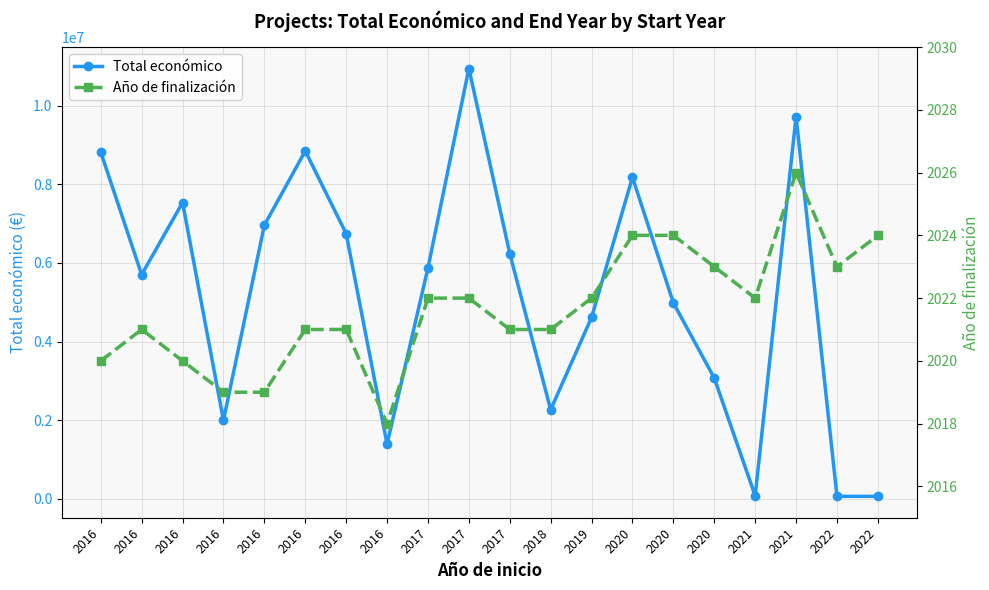

True or false: Año de finalización and Total económico intersect in this chart.

False